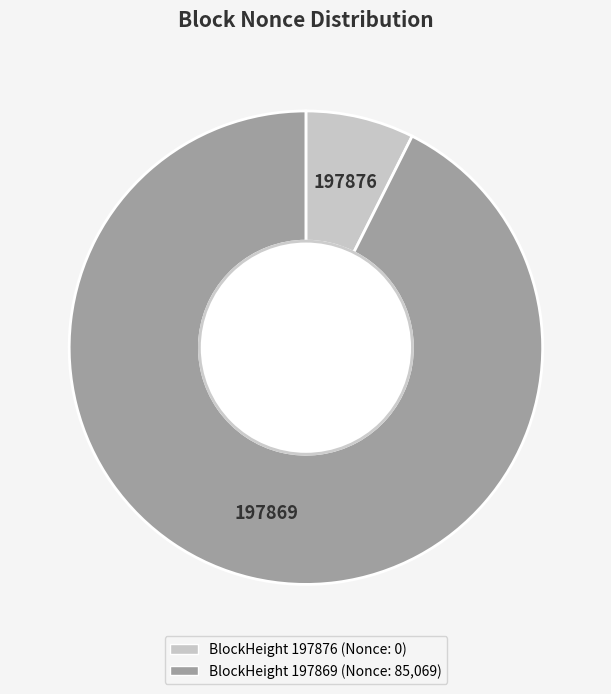

Does any single category account for the majority?

Yes